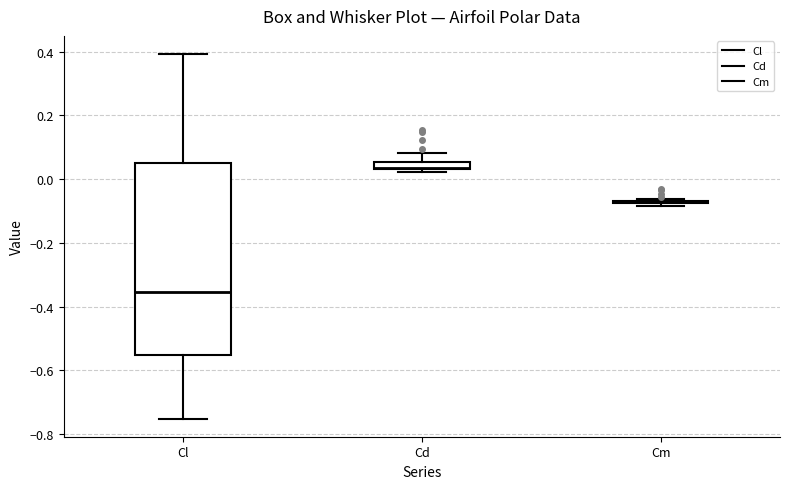

Which box is the tallest, from its lower edge to its upper edge?

Cl